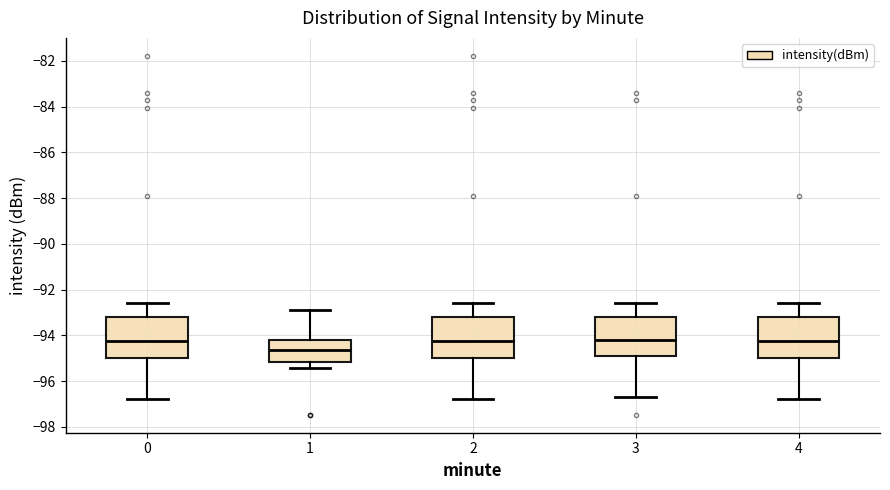

Which box's median line is the lowest?

1